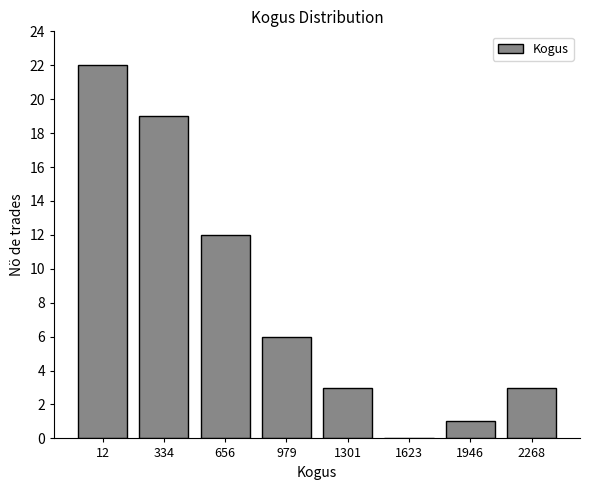

Reading left to right, extract all data points from this chart.

12=22	334=19	656=12	979=6	1301=3	1623=0	1946=1	2268=3